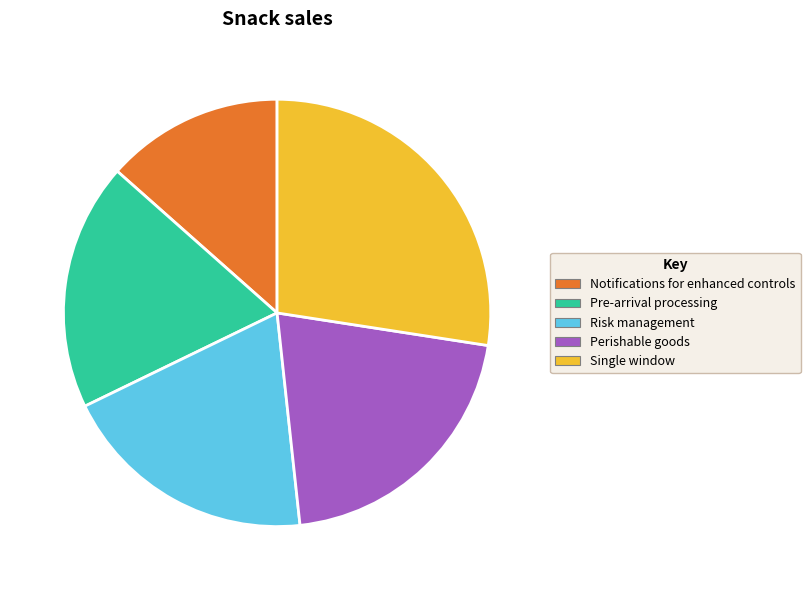

Between Risk management and Pre-arrival processing, which is larger?

Risk management